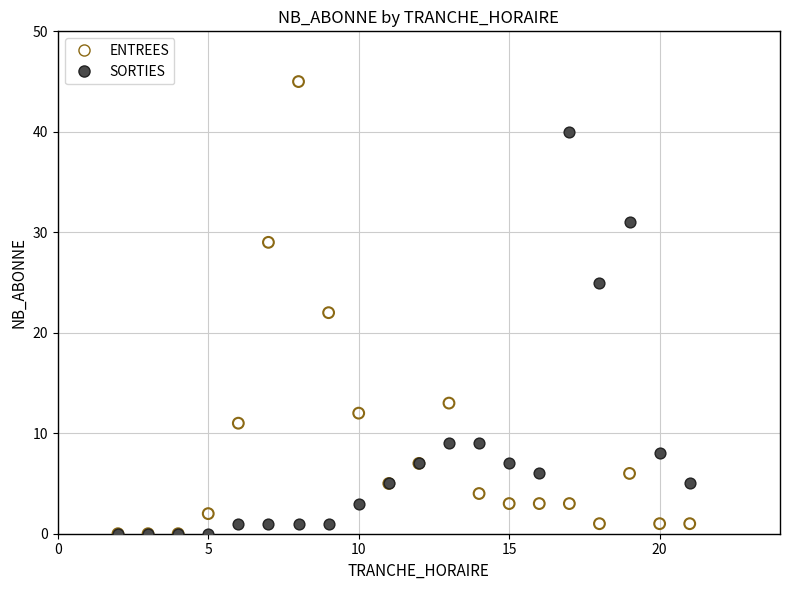

Which series has the widest spread of Y values?

ENTREES